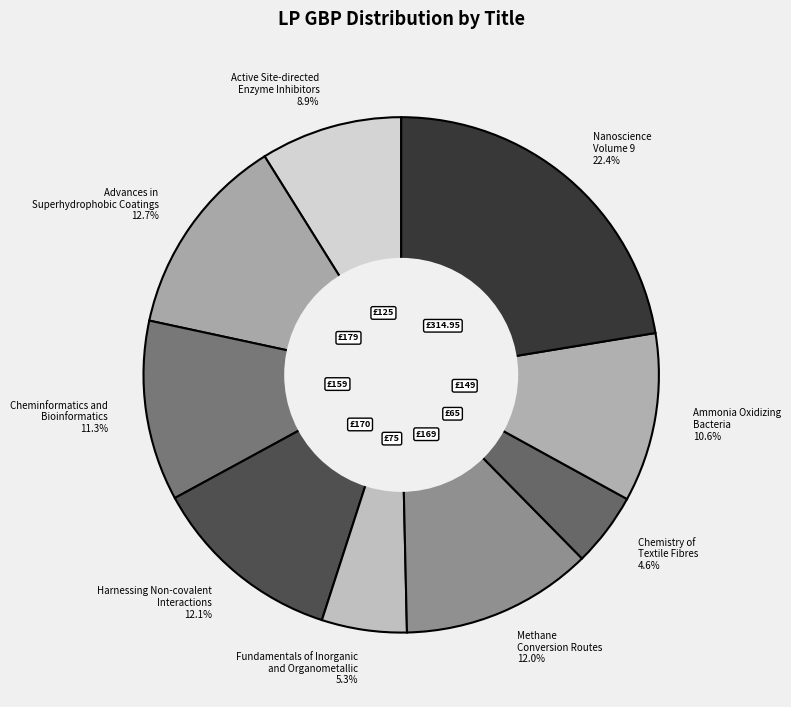

Is there a majority slice in this chart?

No